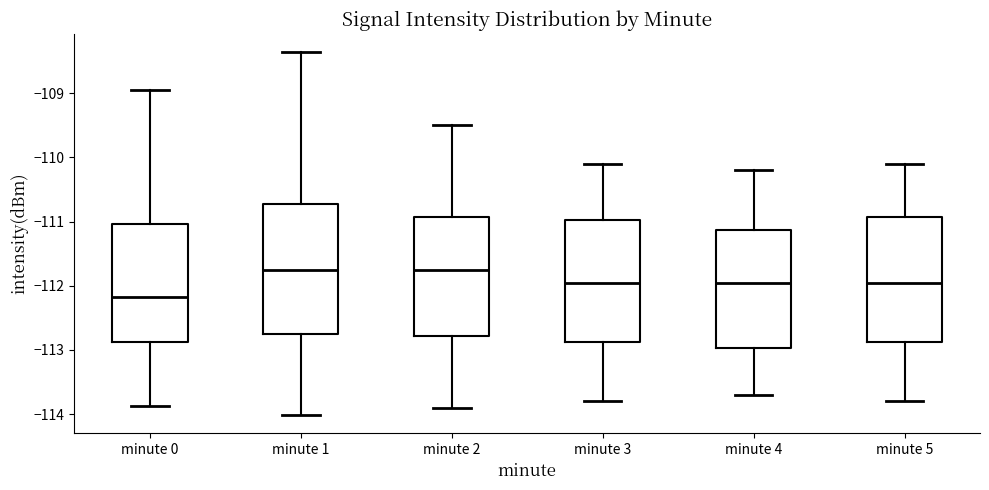

Reading left to right, transcribe this box plot: for each box, give where its median line is, the range the box spans, and where its two whiskers end, as read against the y-axis. The values are not printed on the chart, so give them approximately, as read against the axis.

minute 0: median -112.2, box -112.9 to -111.0, whiskers -113.9 to -108.9
minute 1: median -111.7, box -112.7 to -110.7, whiskers -114.0 to -108.4
minute 2: median -111.7, box -112.8 to -110.9, whiskers -113.9 to -109.5
minute 3: median -111.9, box -112.9 to -111.0, whiskers -113.8 to -110.1
minute 4: median -111.9, box -113.0 to -111.1, whiskers -113.7 to -110.2
minute 5: median -111.9, box -112.9 to -110.9, whiskers -113.8 to -110.1